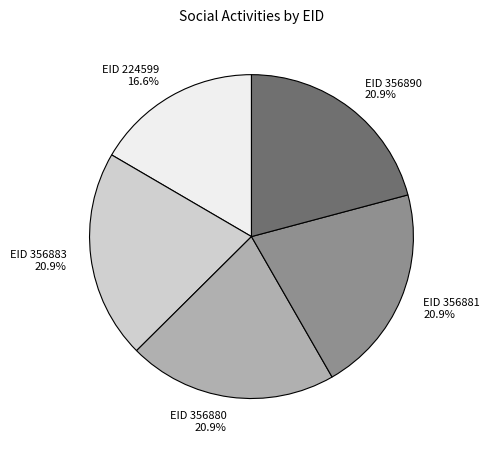

Does any single category account for the majority?

No